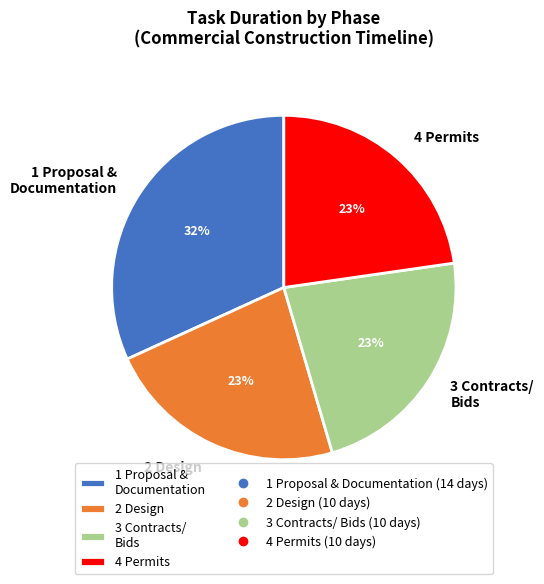

Does any single category account for the majority?

No